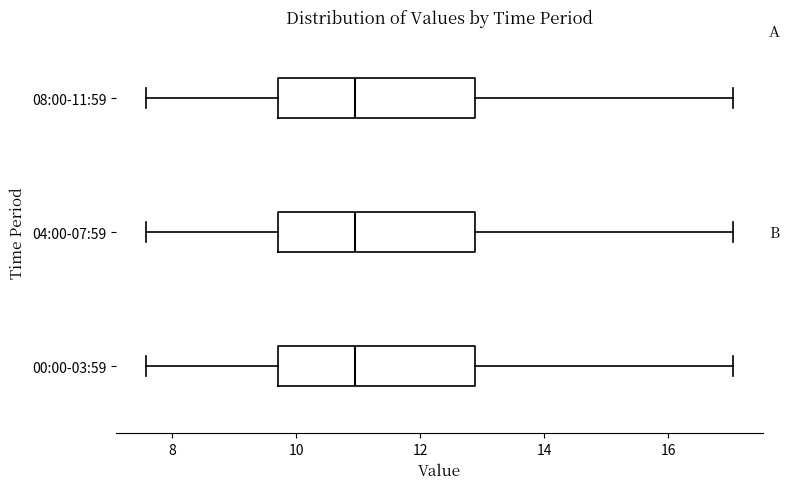

Where does the right whisker of the box for 00:00-03:59 end on the x-axis? The values are not printed on the chart, so give them approximately, as read against the axis.

17.0